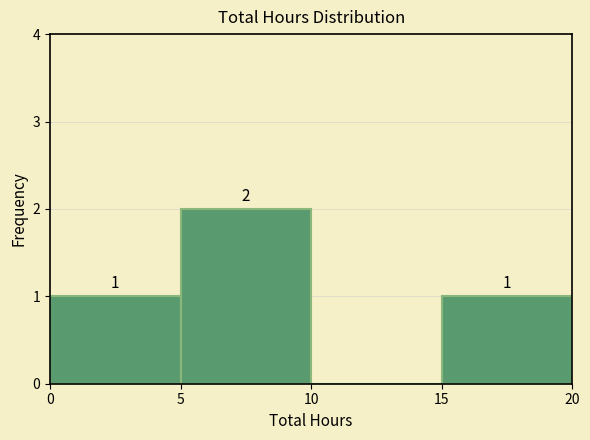

Which range on the x-axis has the tallest bar?

5 to 10